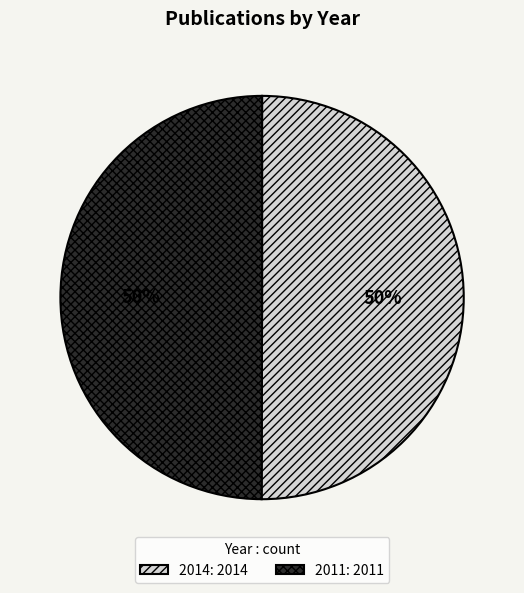

Approximately how many times larger is the value at 2011 compared to 2014?

1.0